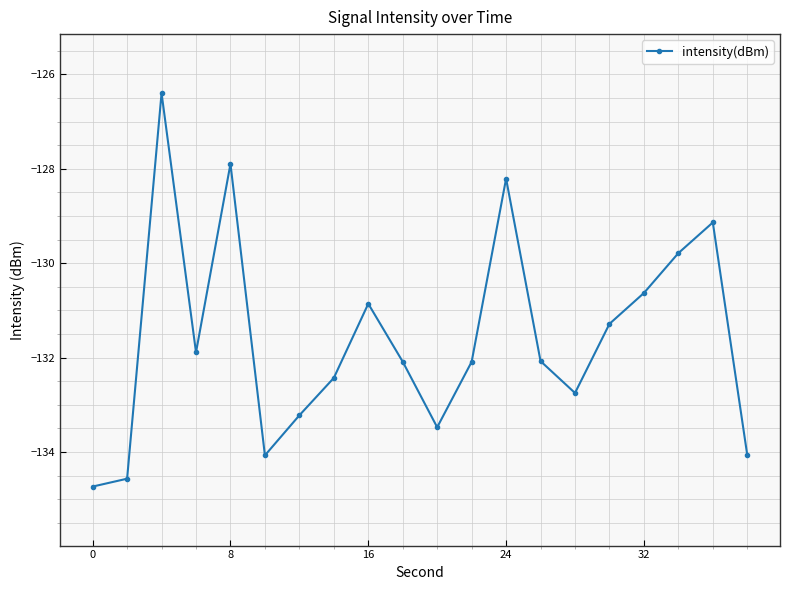

Reading right to left, what are all the values shown in this chart?

-134.1	-129.1	-129.8	-130.6	-131.3	-132.7	-132.1	-128.2	-132.1	-133.5	-132.1	-130.9	-132.4	-133.2	-134.1	-127.9	-131.9	-126.4	-134.6	-134.7